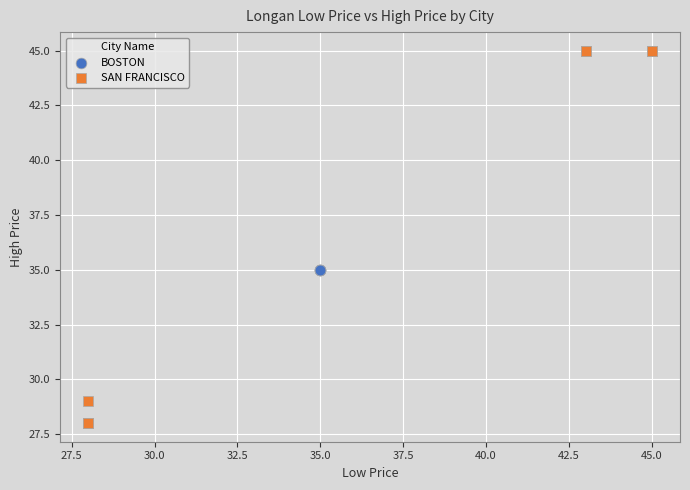

Which series reaches the maximum Y coordinate?

SAN FRANCISCO